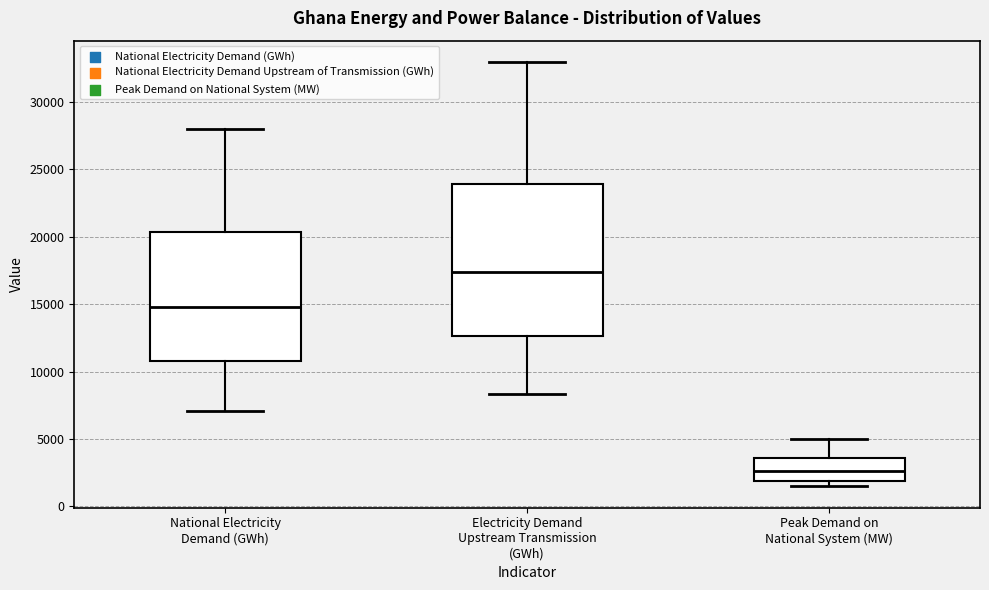

Reading left to right, read every box against the y-axis: the position of its median line, the range the box covers, and the ends of its whiskers. The values are not printed on the chart, so give them approximately, as read against the axis.

National Electricity Demand (GWh): median 15000, box 11000 to 20500, whiskers 7000 to 28000
Electricity Demand Upstream Transmission (GWh): median 17500, box 12500 to 24000, whiskers 8500 to 33000
Peak Demand on National System (MW): median 2500, box 2000 to 3500, whiskers 1500 to 5000